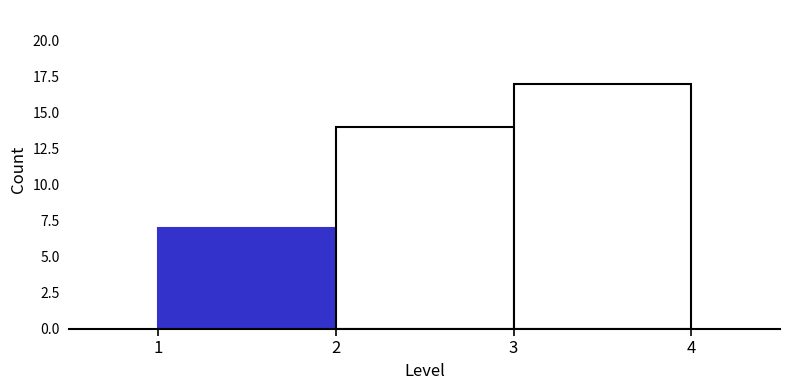

Reading left to right, transcribe this chart: for each bar, give the range it covers on the x-axis and its height. The values are not printed on the chart, so give them approximately, as read against the axis.

1 to 2: 7
2 to 3: 14
3 to 4: 17